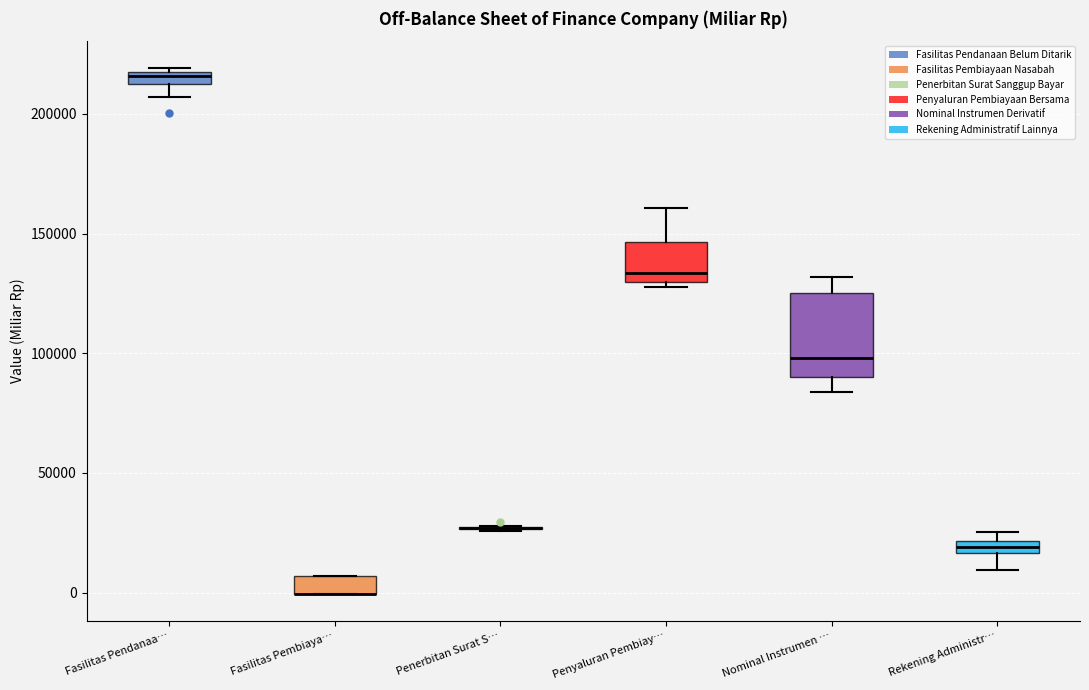

Where is the upper edge of the box for Fasilitas Pembiaya… on the y-axis? The values are not printed on the chart, so give them approximately, as read against the axis.

5000